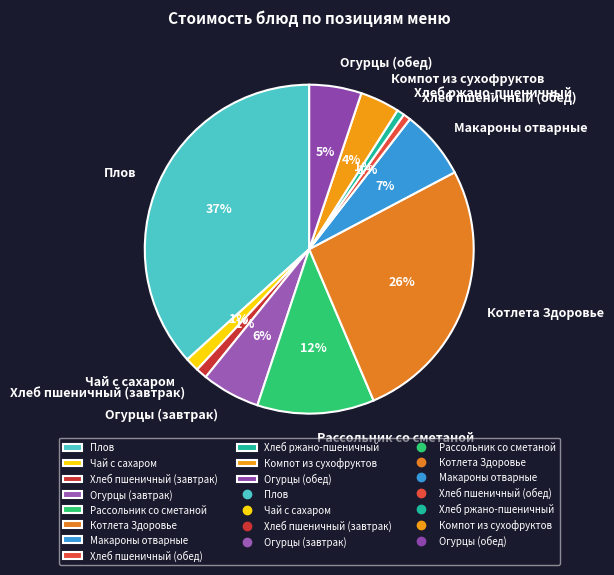

Which category has the biggest portion of the pie?

Плов